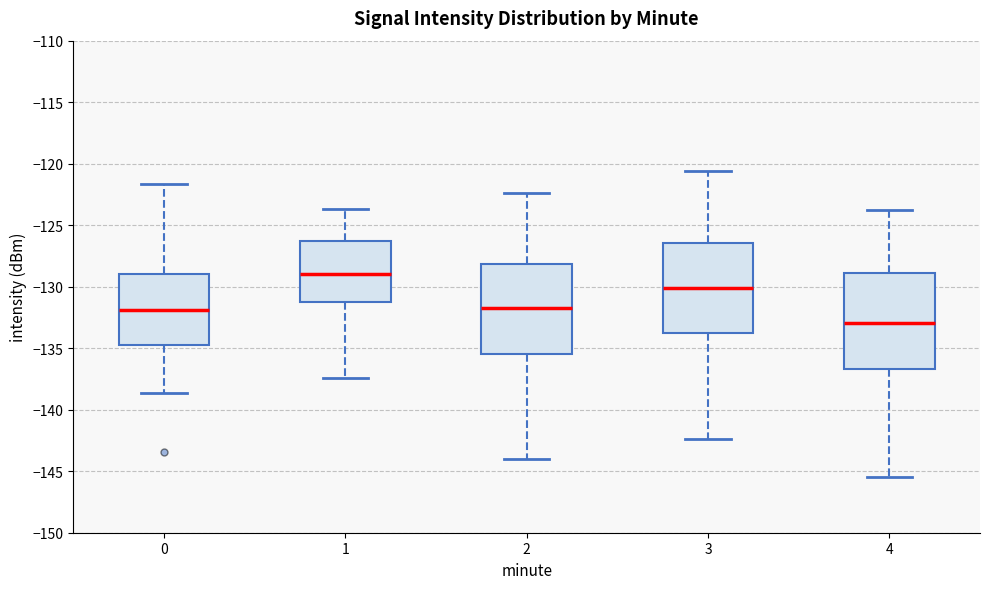

Reading left to right, transcribe this box plot: for each box, give where its median line is, the range the box spans, and where its two whiskers end, as read against the y-axis. The values are not printed on the chart, so give them approximately, as read against the axis.

0: median -132.0, box -134.5 to -129.0, whiskers -138.5 to -121.5
1: median -129.0, box -131.0 to -126.5, whiskers -137.5 to -123.5
2: median -131.5, box -135.5 to -128.0, whiskers -144.0 to -122.5
3: median -130.0, box -134.0 to -126.5, whiskers -142.5 to -120.5
4: median -133.0, box -136.5 to -129.0, whiskers -145.5 to -124.0